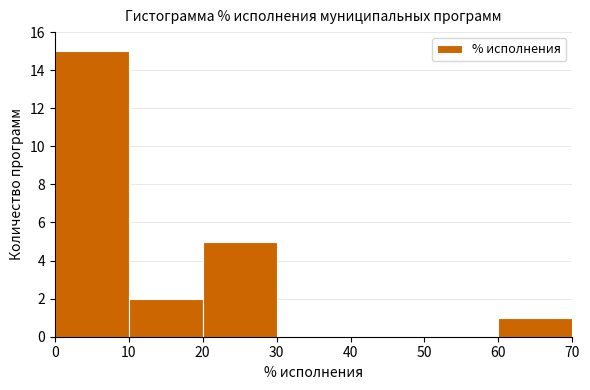

Reading left to right, list every bar in this chart as the range it spans on the x-axis followed by its height. The values are not printed on the chart, so give them approximately, as read against the axis.

0 to 10: 15
10 to 20: 2
20 to 30: 5
30 to 40: 0
40 to 50: 0
50 to 60: 0
60 to 70: 1